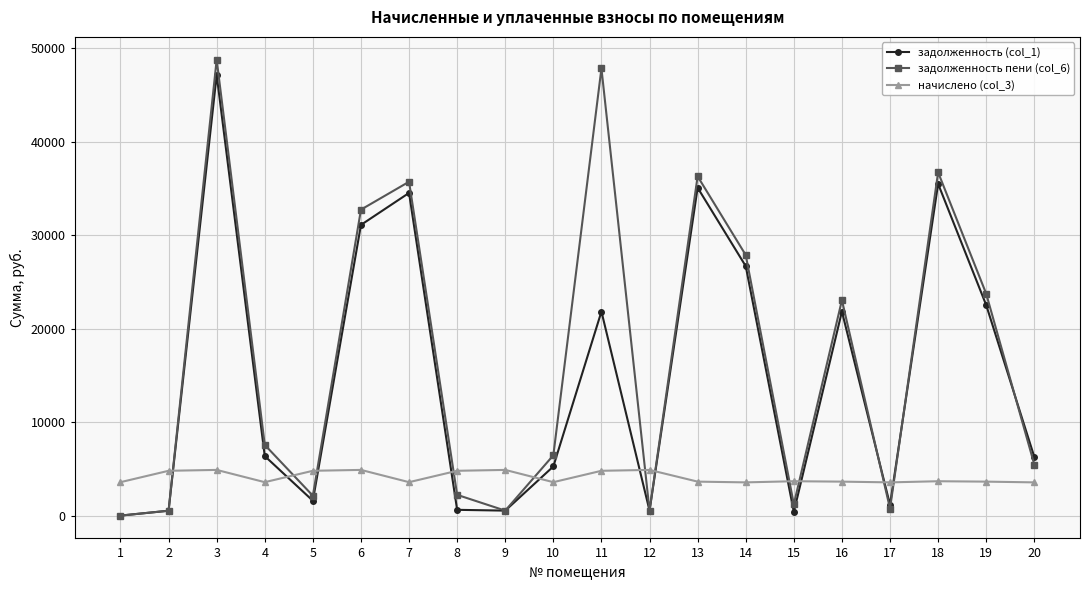

Where is the first local minimum for задолженность (col_1)?

5